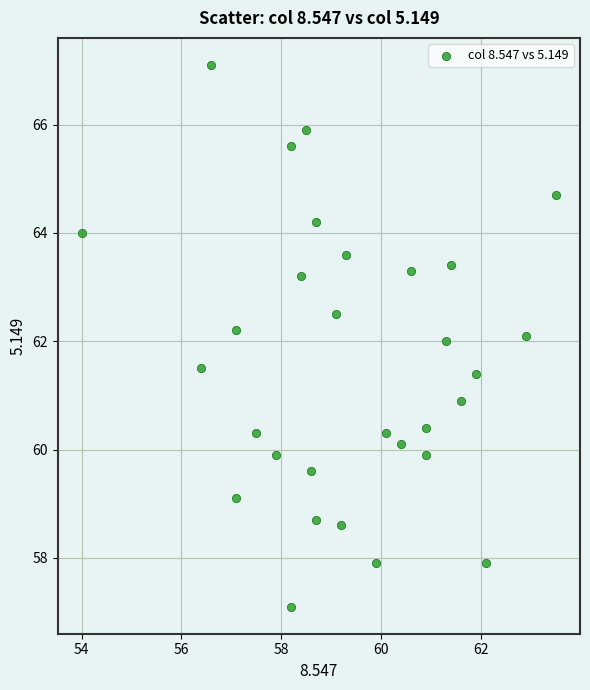

What is the range of X values (max minus min)?

9.5